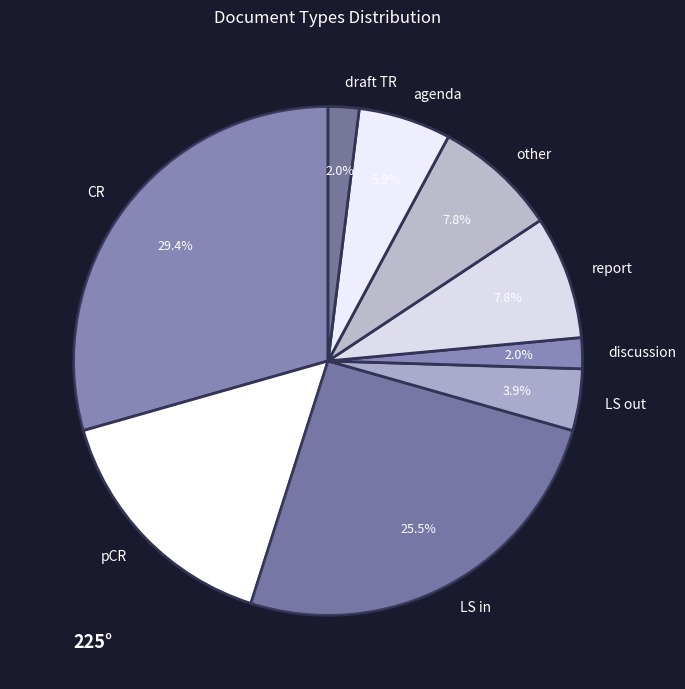

Does LS out account for over 50% of the chart?

No